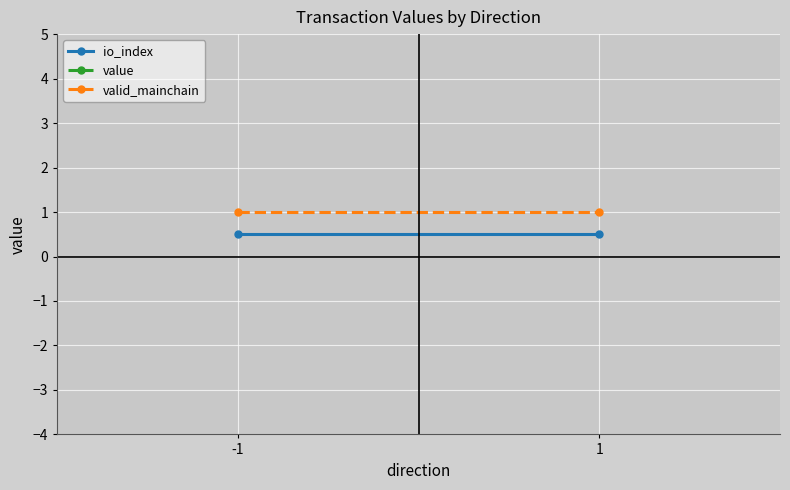

The value of value at 1 is 44.0. True or false?

True